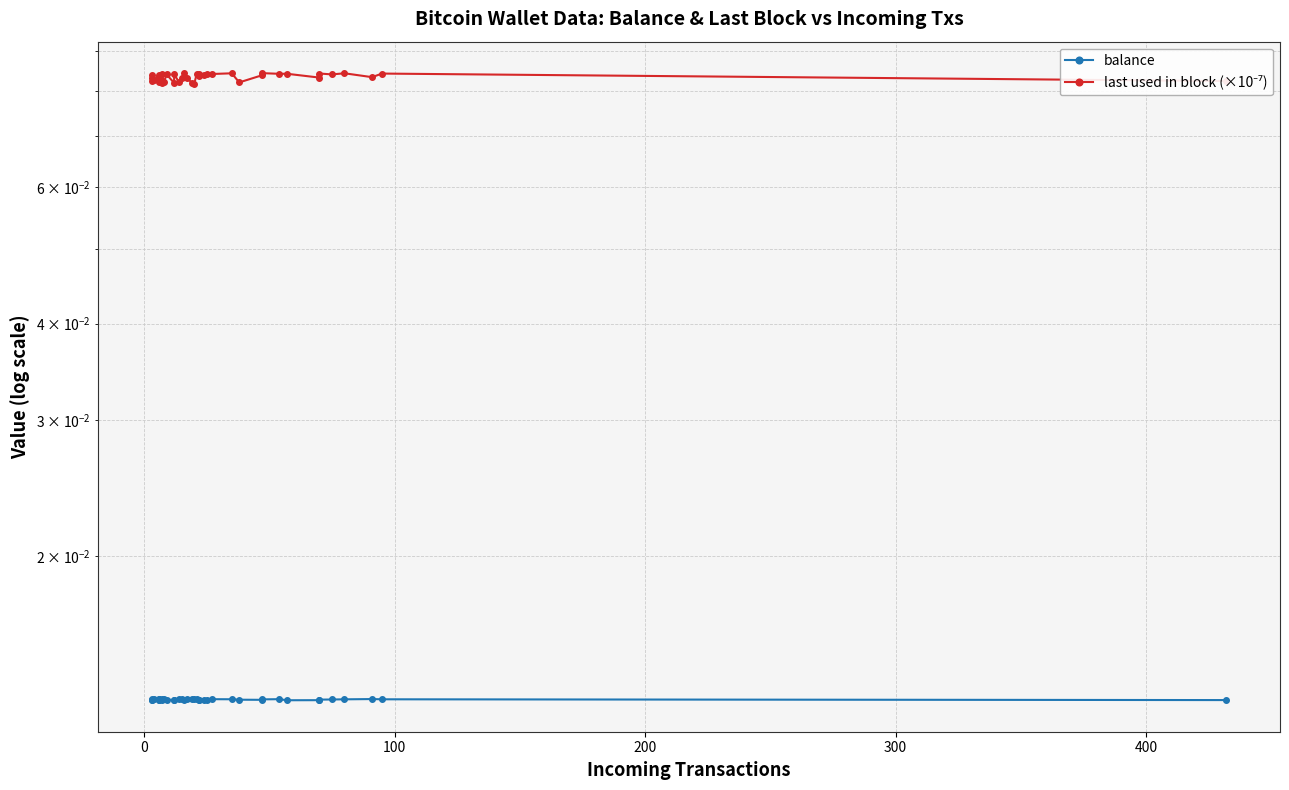

What is the average value of the last used in block (×10⁻⁷) series?

0.1